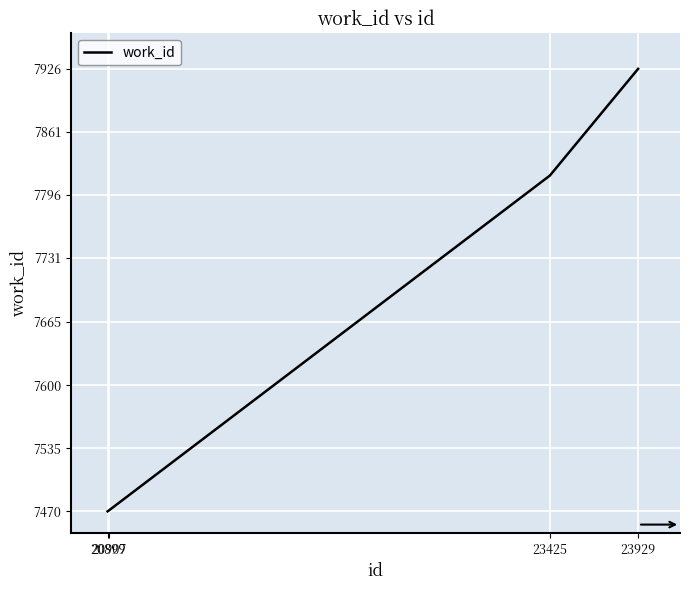

How many values are below 7816?

2